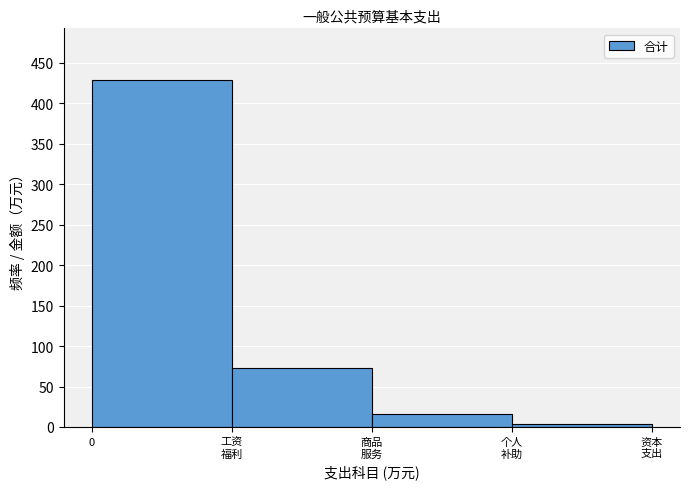

Reading left to right, list all the values displayed in this chart.

428.4	72.4	15.9	3.5